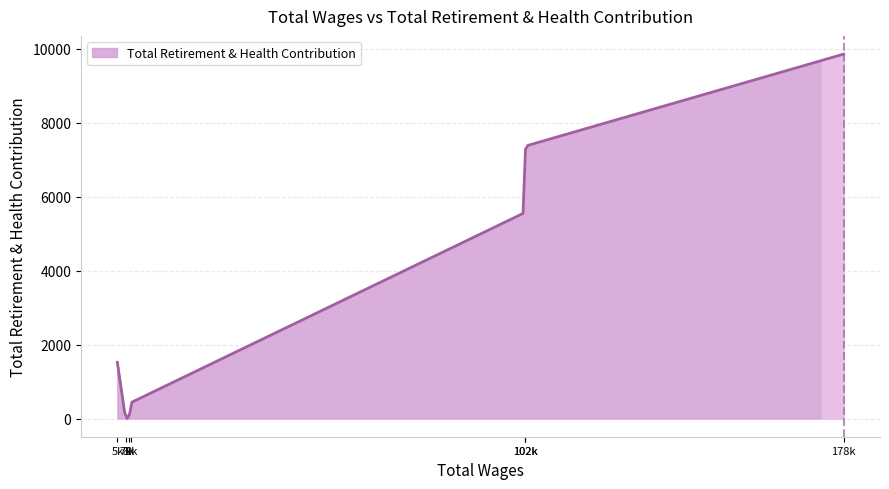

What is the greatest value displayed?

9854.0